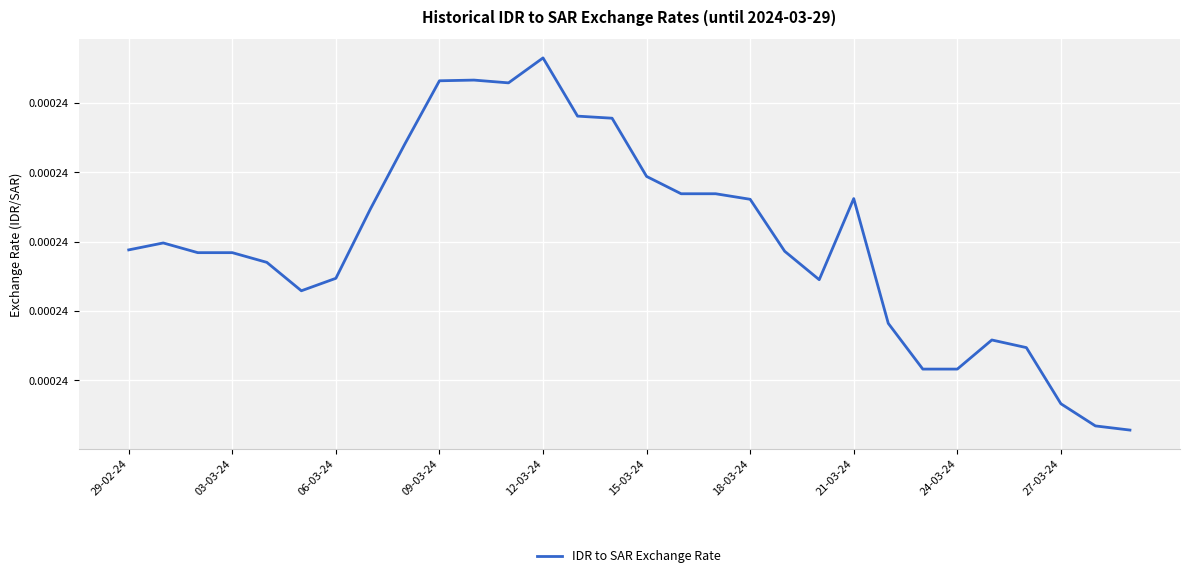

Does the chart have visible grid lines?

Yes